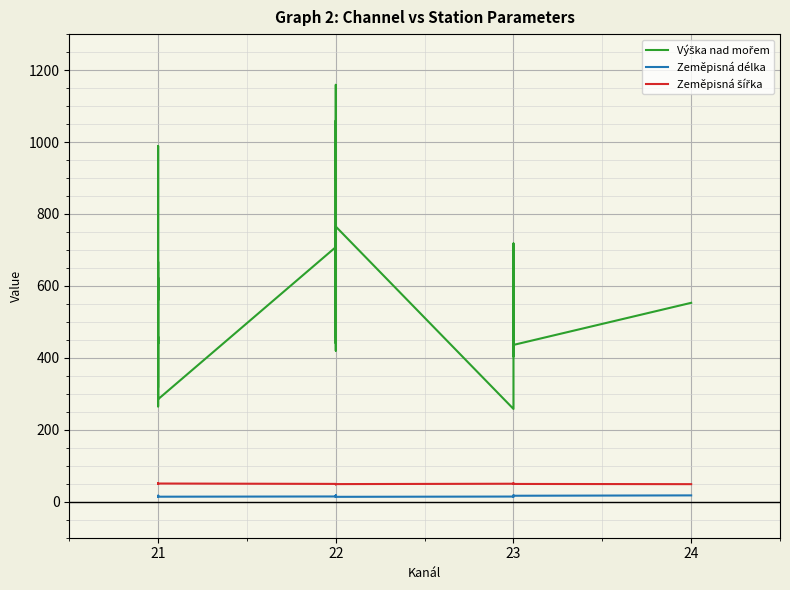

What is the difference between the maximum and minimum values in the Zeměpisná délka series?

4.9